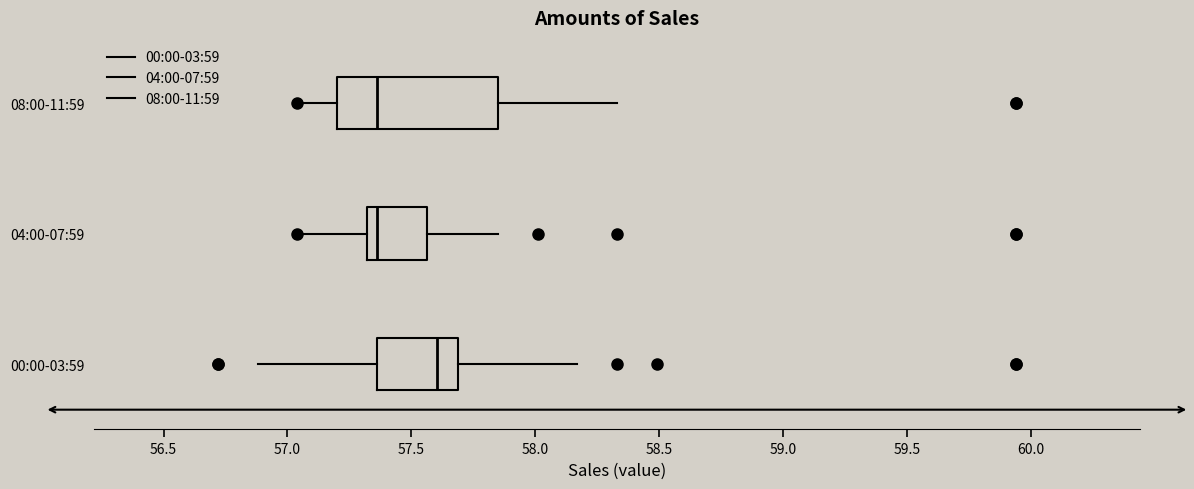

Where does the right whisker of the box for 08:00-11:59 end on the x-axis? The values are not printed on the chart, so give them approximately, as read against the axis.

58.35